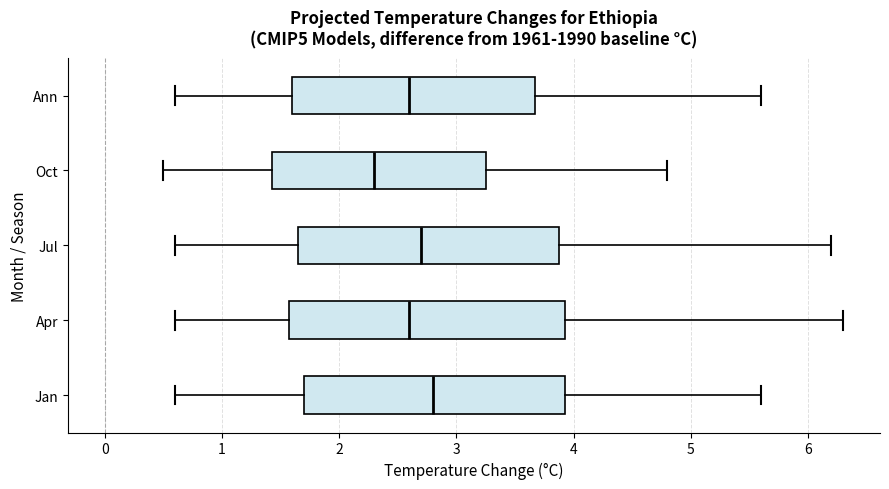

Where is the right edge of the box for Oct on the x-axis? The values are not printed on the chart, so give them approximately, as read against the axis.

3.3